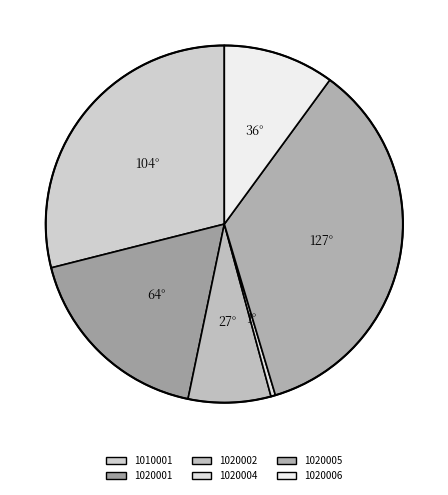

Is there a majority slice in this chart?

No